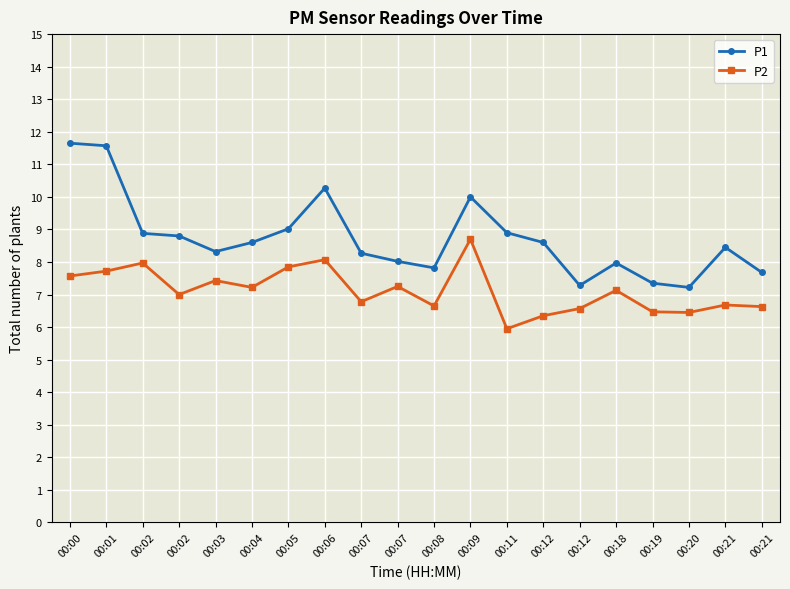

What is the difference between the P1 values at 00:01 and 00:21?

3.9